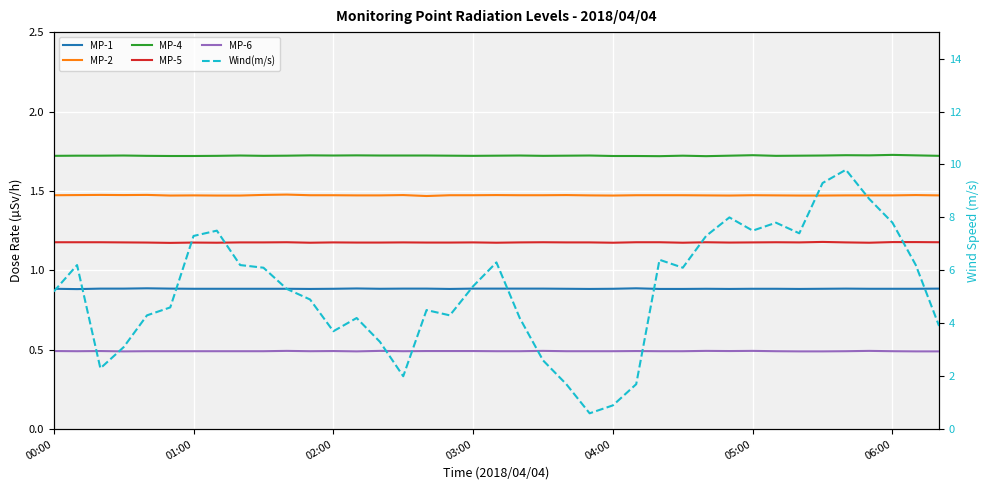

At which category does the chart reach its minimum across all series?

03:00